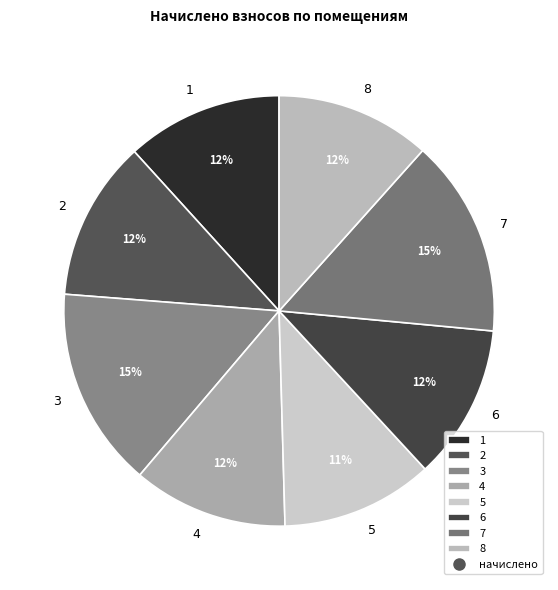

To the nearest percent, what percentage of the pie is 8?

12%